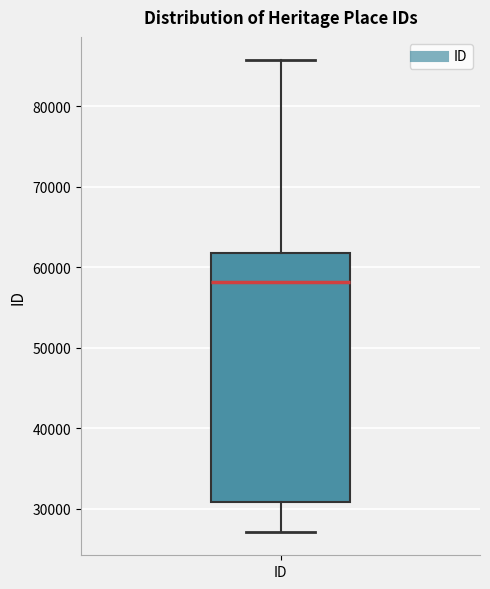

Where does the lower whisker of the box for ID end on the y-axis? The values are not printed on the chart, so give them approximately, as read against the axis.

27000